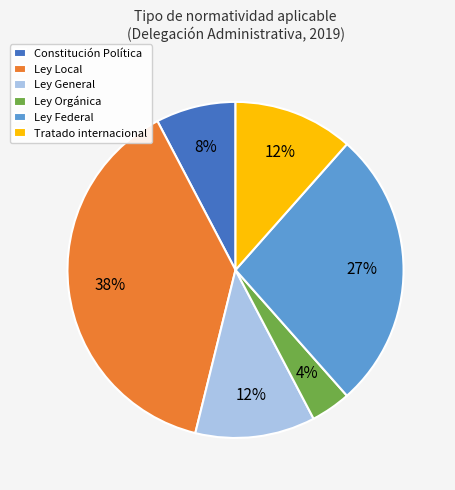

Approximately how many times larger is the value at Ley General compared to Ley Orgánica?

3.0